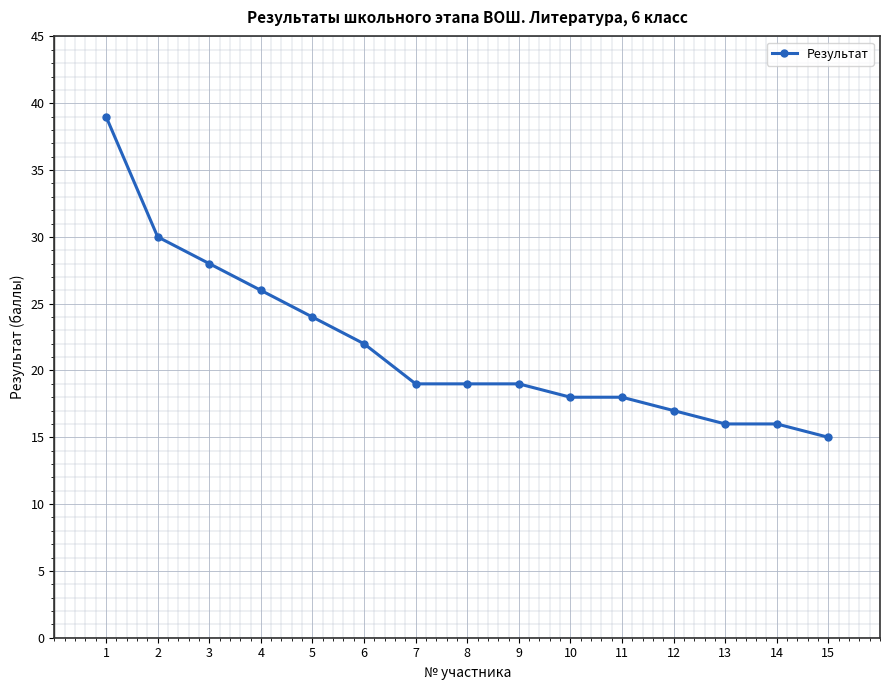

True or false: the data shows 67 at 1.

False